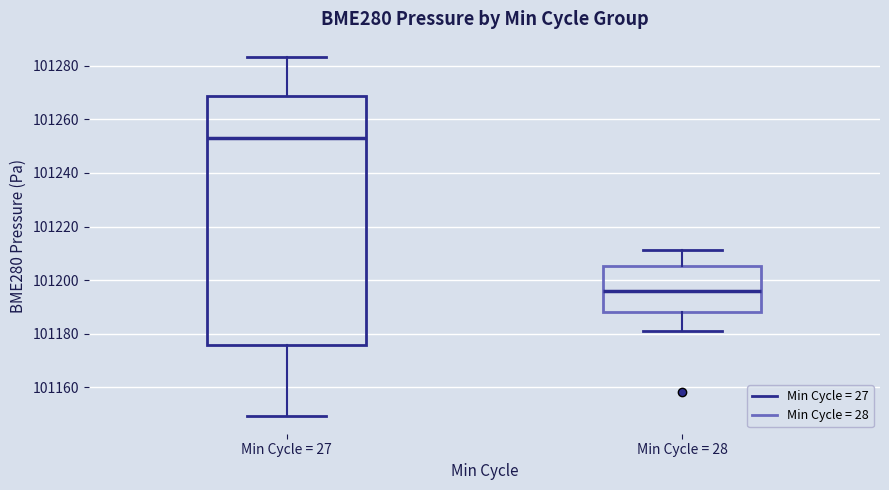

Reading left to right, transcribe this box plot: for each box, give where its median line is, the range the box spans, and where its two whiskers end, as read against the y-axis. The values are not printed on the chart, so give them approximately, as read against the axis.

Min Cycle = 27: median 101252, box 101176 to 101268, whiskers 101150 to 101284
Min Cycle = 28: median 101196, box 101188 to 101206, whiskers 101180 to 101212